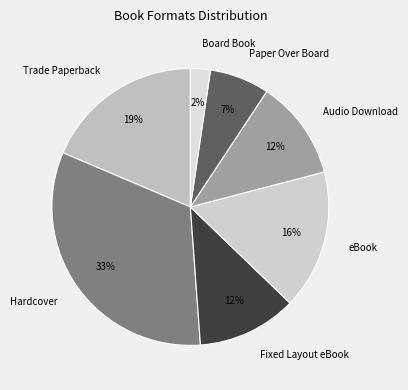

Between eBook and Hardcover, which is larger?

Hardcover